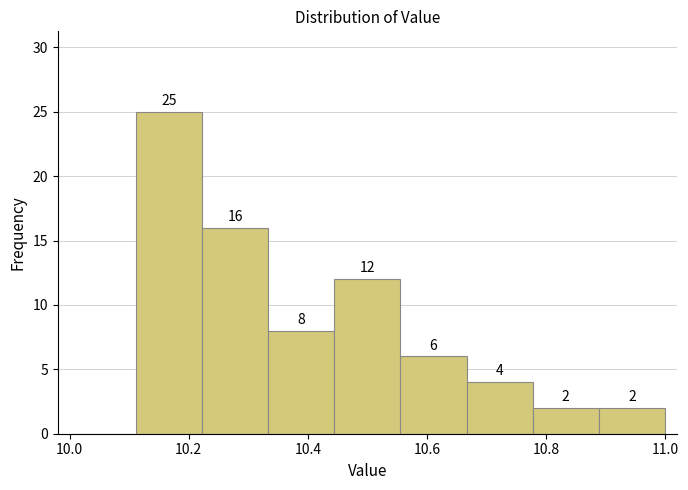

Over which range of the x-axis is the bar tallest?

10.12 to 10.22